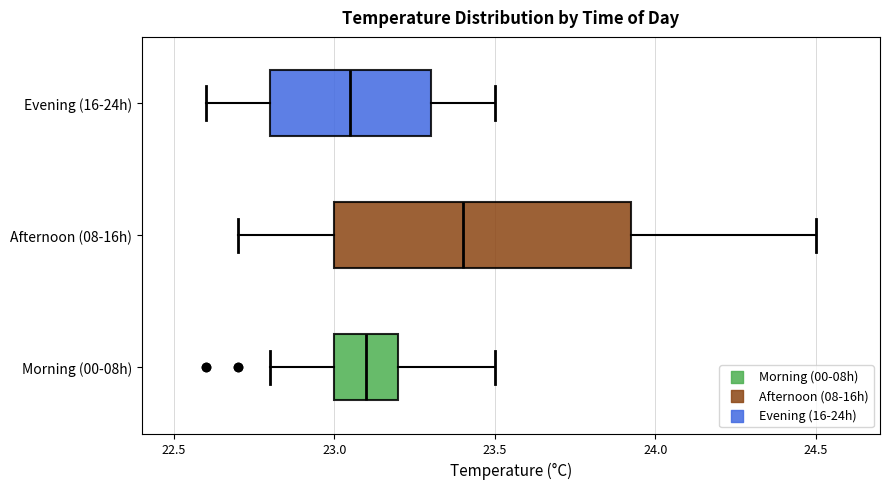

Where is the left edge of the box for Afternoon (08-16h) on the x-axis? The values are not printed on the chart, so give them approximately, as read against the axis.

23.00